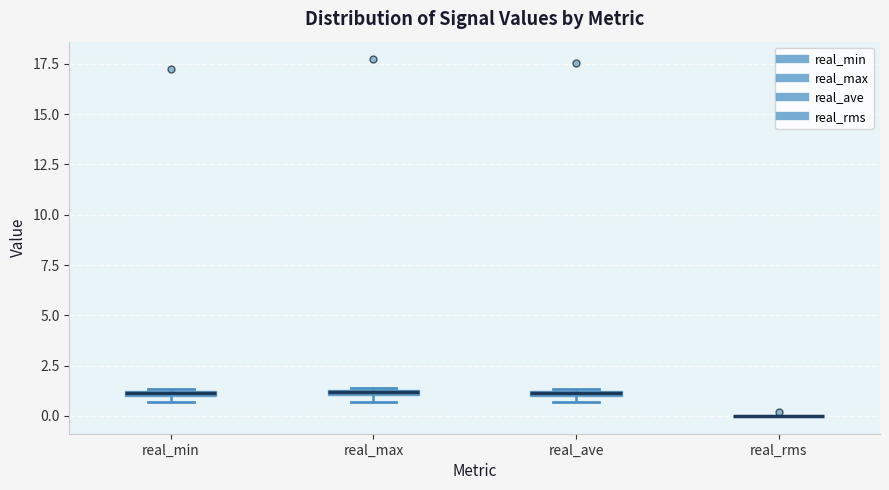

Where is the upper edge of the box for real_max on the y-axis? The values are not printed on the chart, so give them approximately, as read against the axis.

1.5